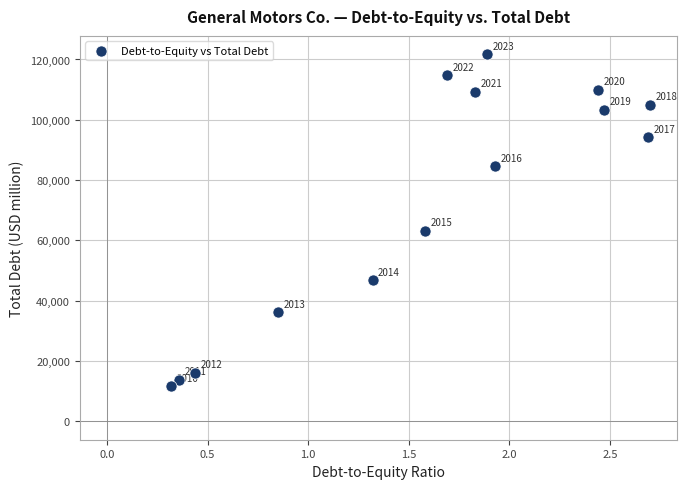

What Y value in the scatter plot is closest to 66701?

63111